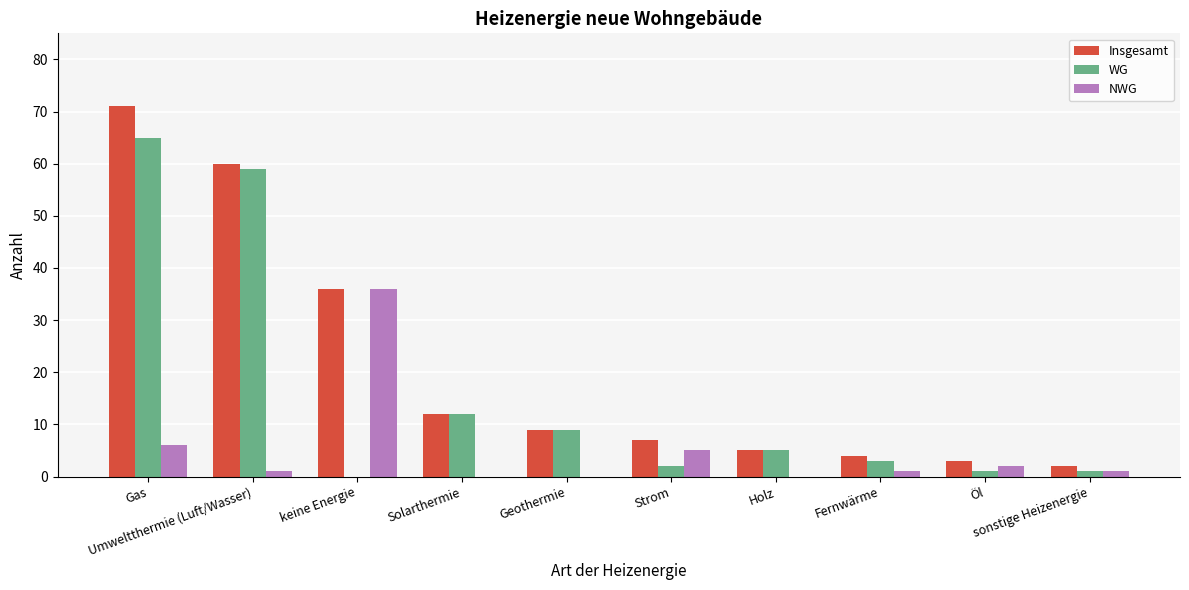

What are all the series names shown in the legend?

Insgesamt, WG, NWG